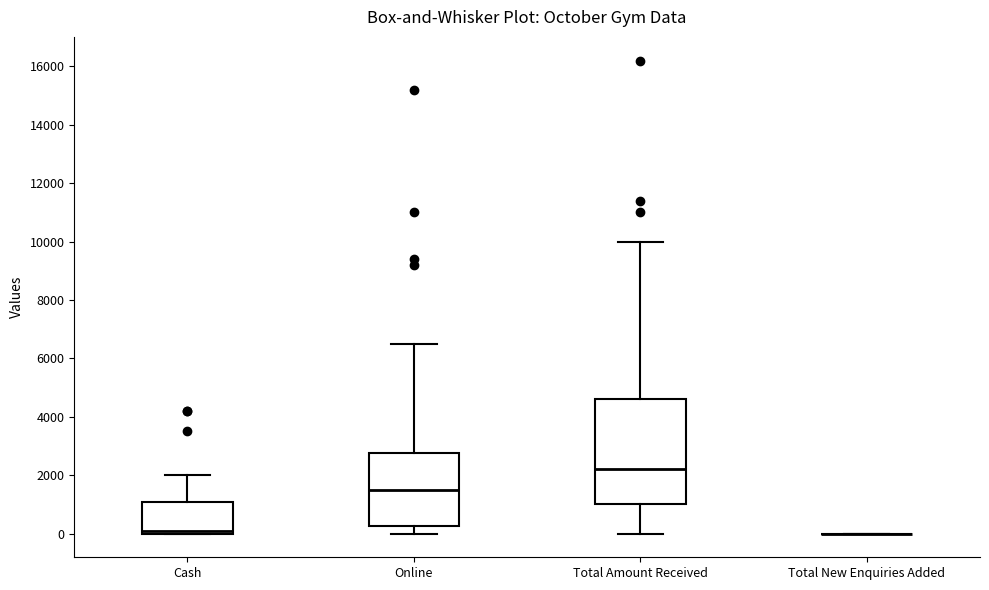

Where does the lower whisker of the box for Total Amount Received end on the y-axis? The values are not printed on the chart, so give them approximately, as read against the axis.

0